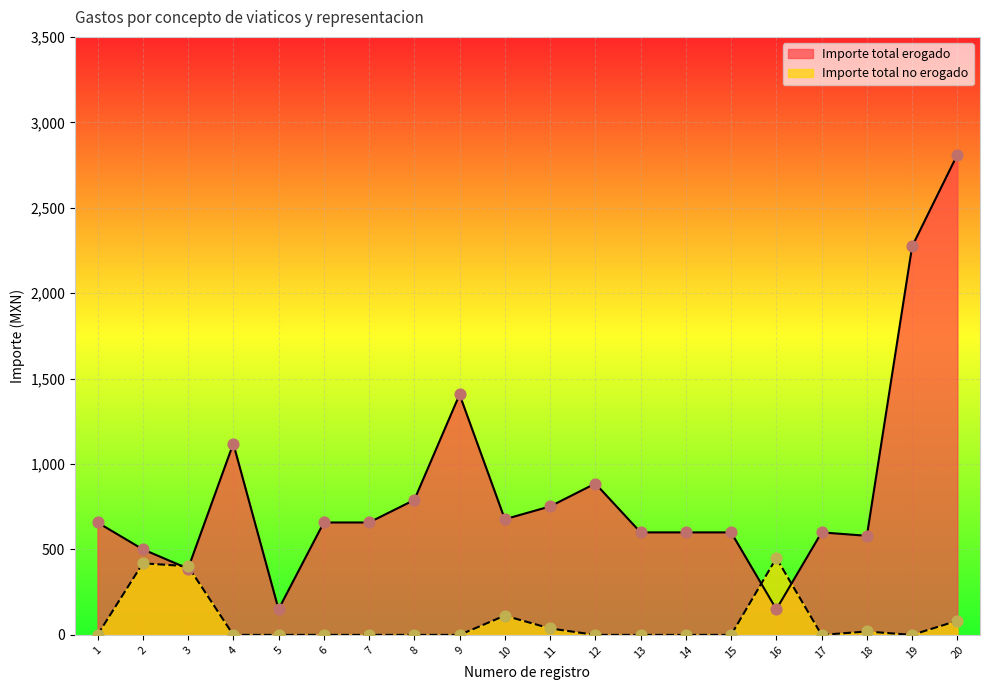

What is the total value across all series at 10?

790.0